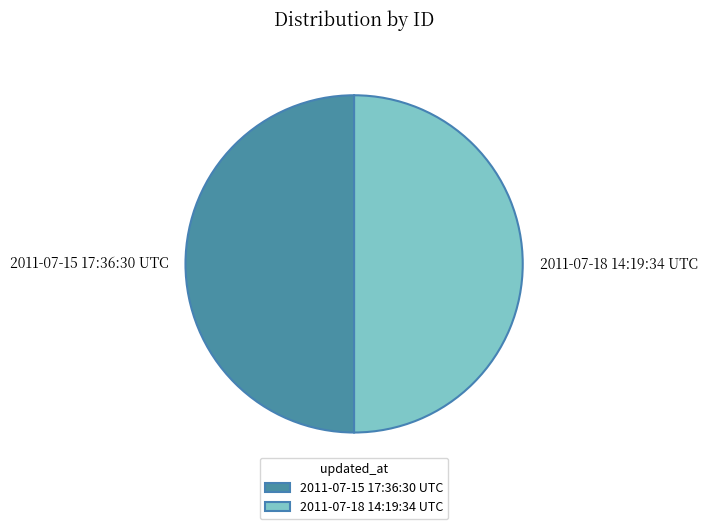

Combined, do 2011-07-15 17:36:30 UTC and 2011-07-18 14:19:34 UTC account for over 50%?

Yes